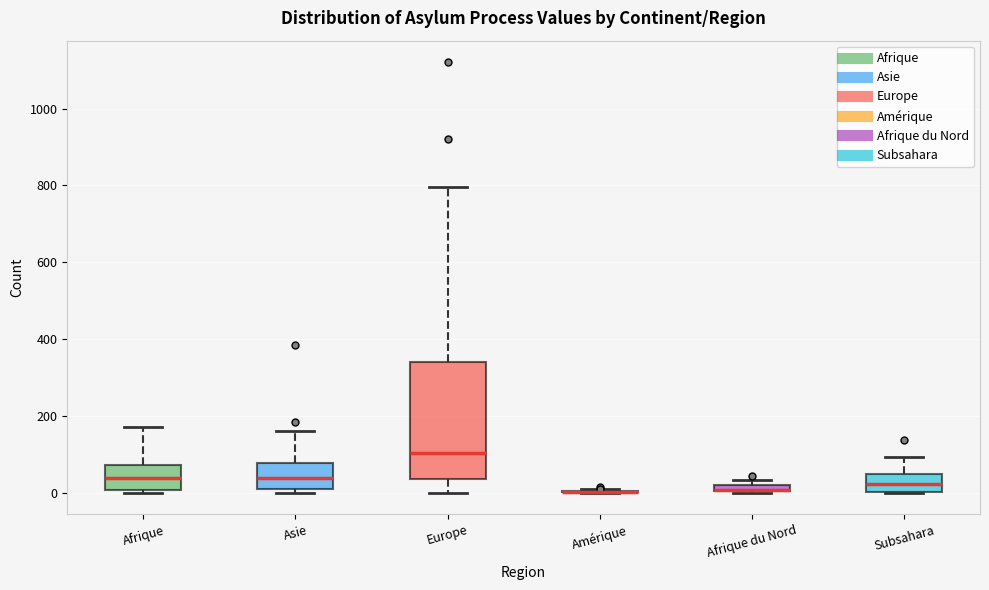

Comparing the boxes themselves (not the whiskers), which one is the tallest?

Europe